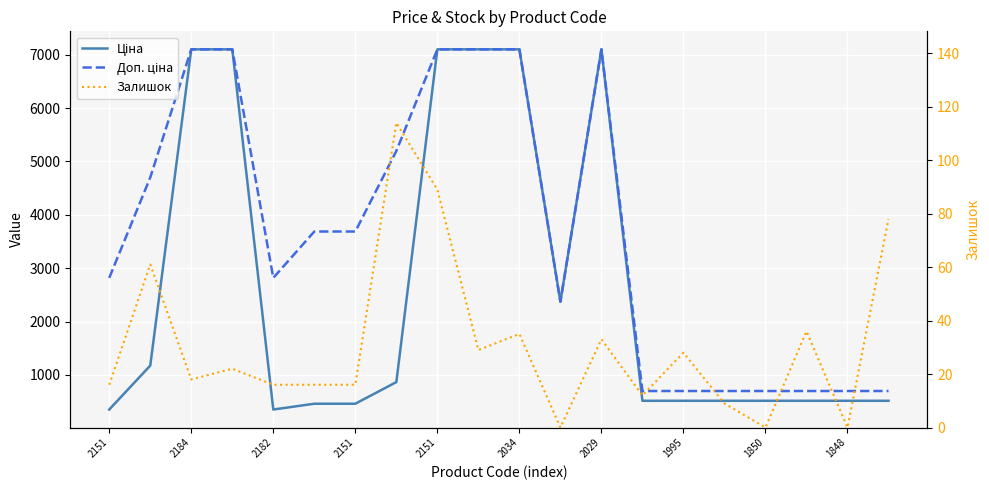

The Доп. ціна series shows 699.0 at 1848. True or false?

True